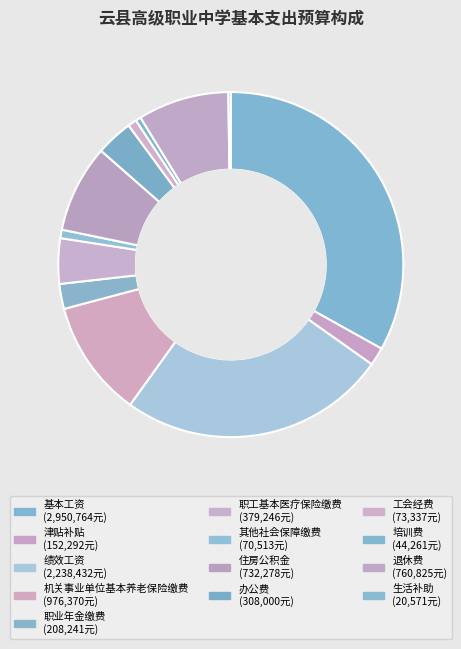

Between 职业年金缴费 and 工会经费, which is larger?

职业年金缴费